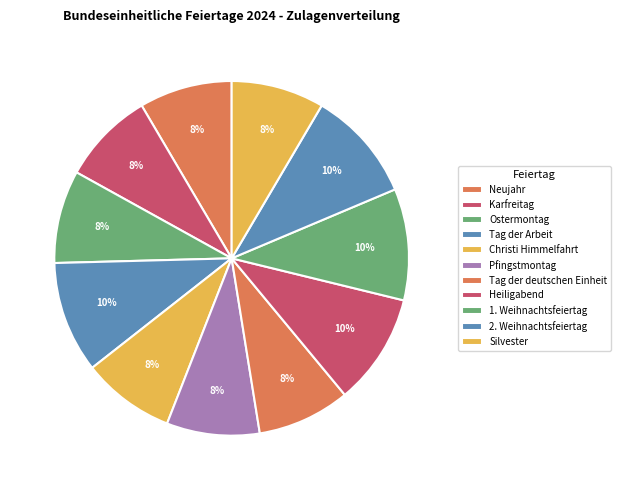

What percentage is the Christi Himmelfahrt slice, to the nearest percent?

8%